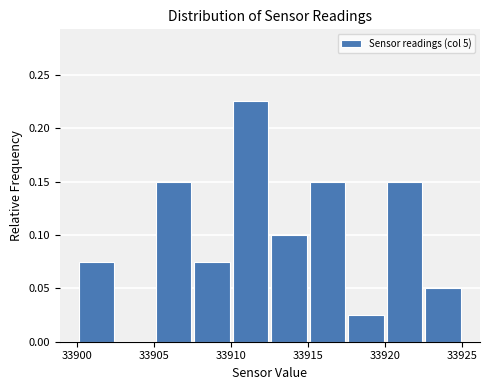

Reading left to right, list every bar in this chart as the range it spans on the x-axis followed by its height. The values are not printed on the chart, so give them approximately, as read against the axis.

33900.0 to 33902.5: 0.075
33902.5 to 33905.0: 0
33905.0 to 33907.5: 0.150
33907.5 to 33910.0: 0.075
33910.0 to 33912.5: 0.225
33912.5 to 33915.0: 0.100
33915.0 to 33917.5: 0.150
33917.5 to 33920.0: 0.025
33920.0 to 33922.5: 0.150
33922.5 to 33925.0: 0.050